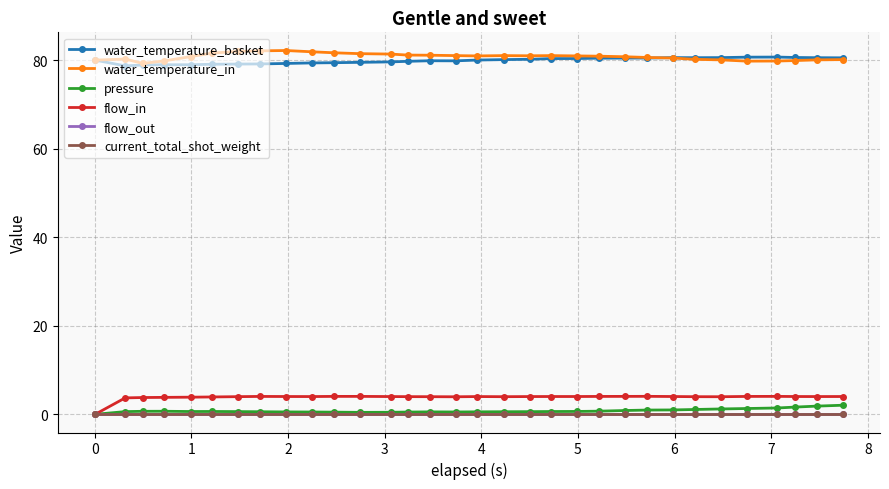

True or false: water_temperature_in has more than 0 points higher than both neighbors.

True